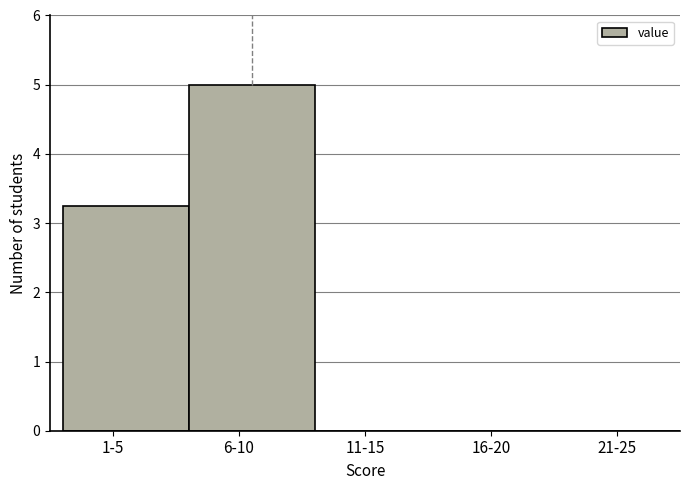

Reading left to right, what are all the values shown in this chart?

1-5=3.2	6-10=5.0	11-15=0.0	16-20=0.0	21-25=0.0